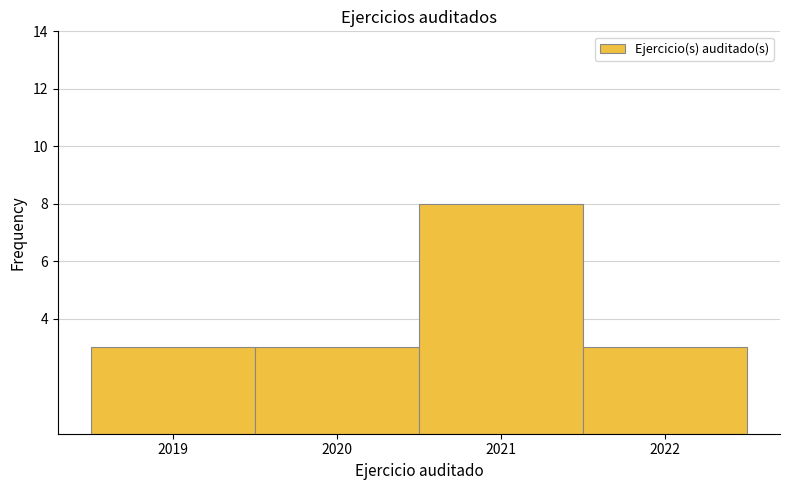

Which range on the x-axis has the tallest bar?

2020.5 to 2021.5